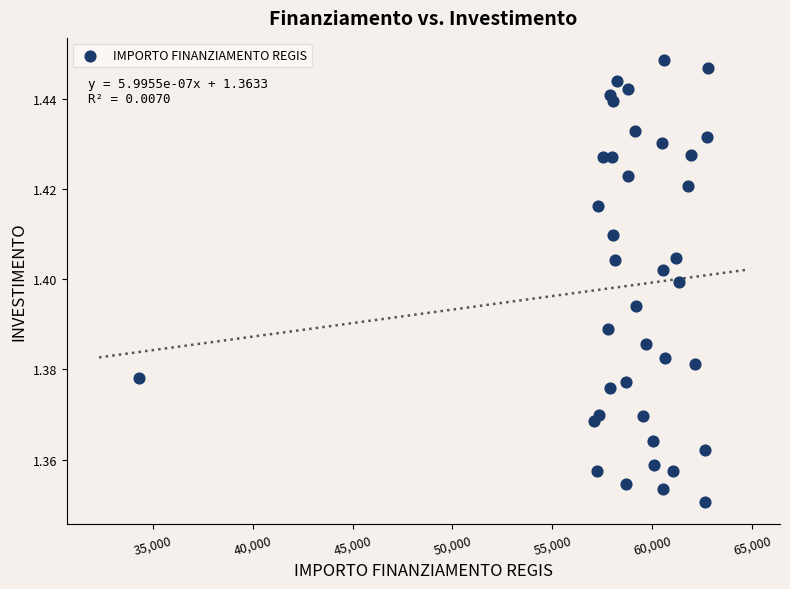

What is the range of X values (max minus min)?

28485.4